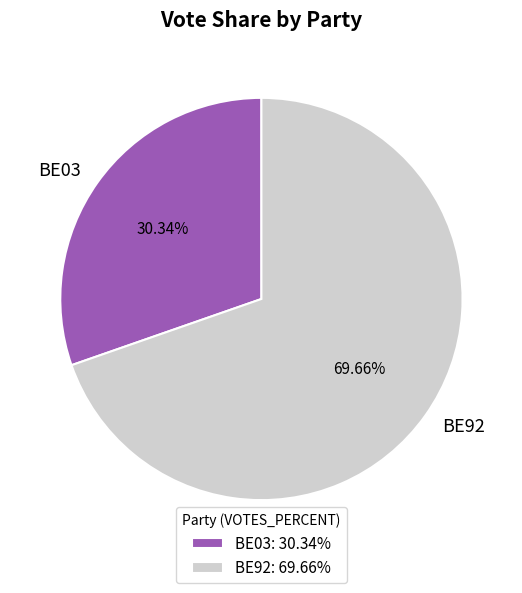

To the nearest percent, what portion does BE03 represent?

30%